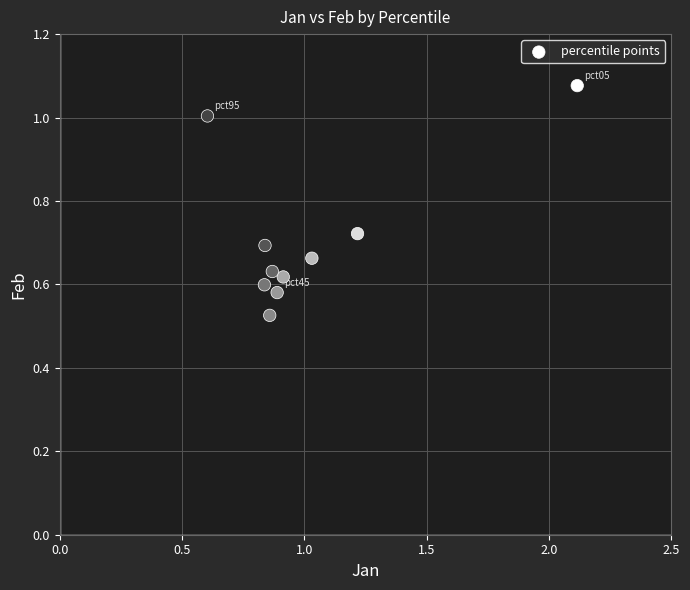

What is the average X value?

1.0